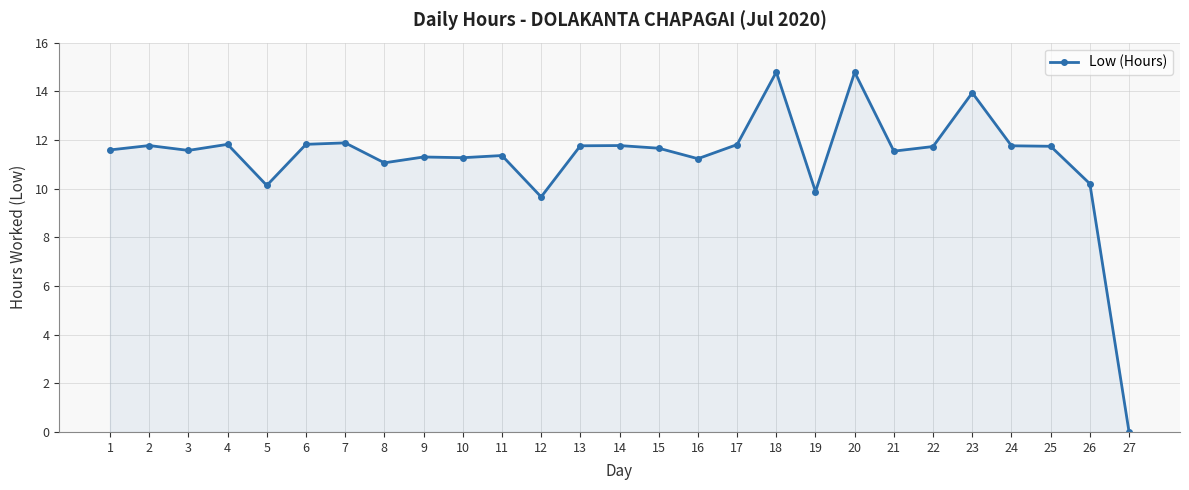

At which category does the data reach its first local peak?

2